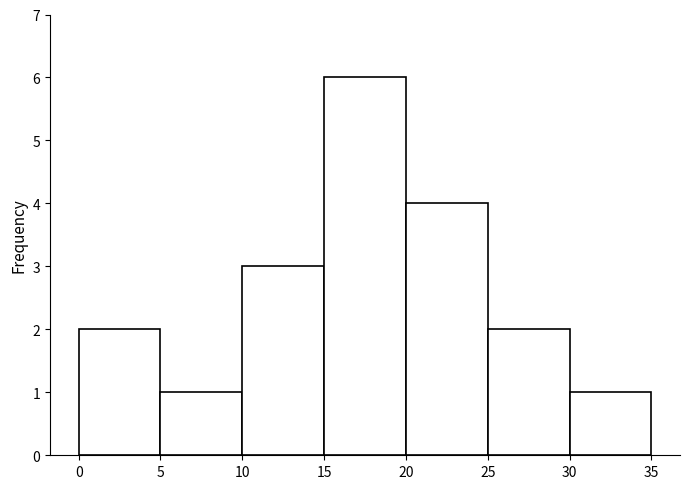

Over which range of the x-axis is the bar tallest?

15 to 20